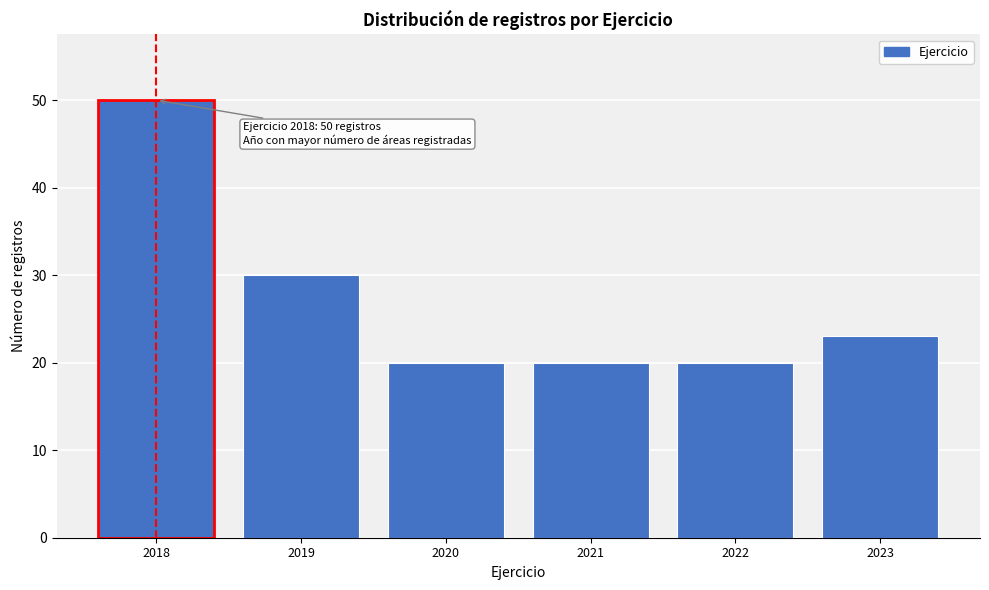

Reading left to right, extract all data points from this chart.

50	30	20	20	20	23